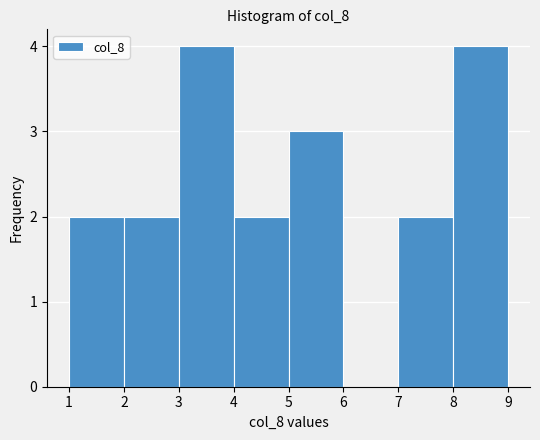

What is the height of the bar covering 8 to 9 on the x-axis? The values are not printed on the chart, so give them approximately, as read against the axis.

4